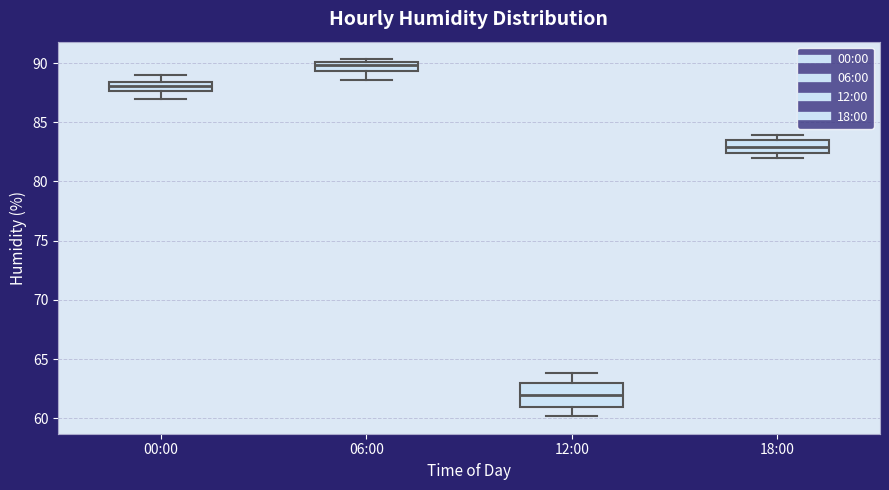

Which box has the lowest median line?

12:00